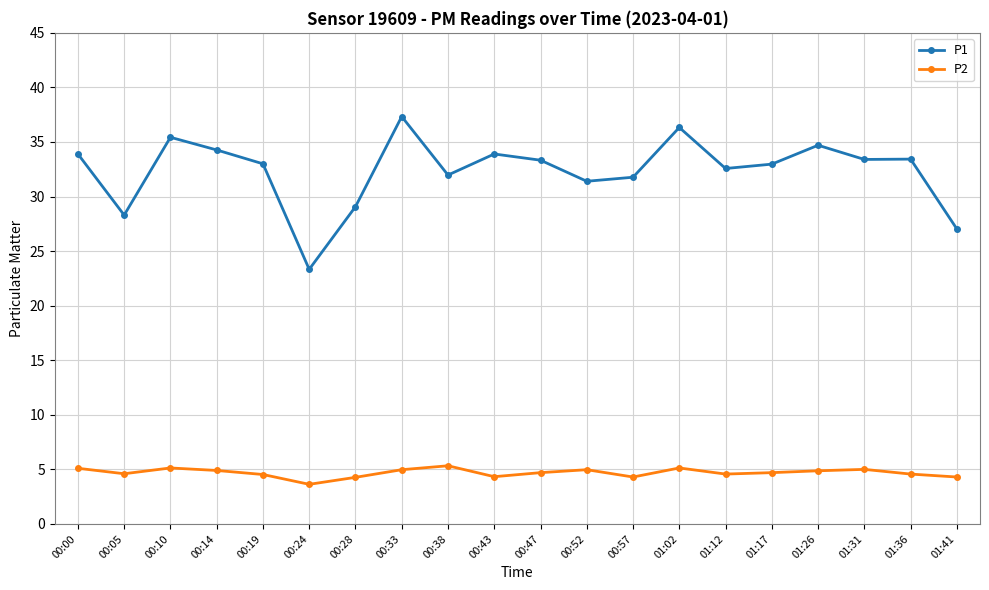

Which series changed the most between 00:10 and 00:28?

P1